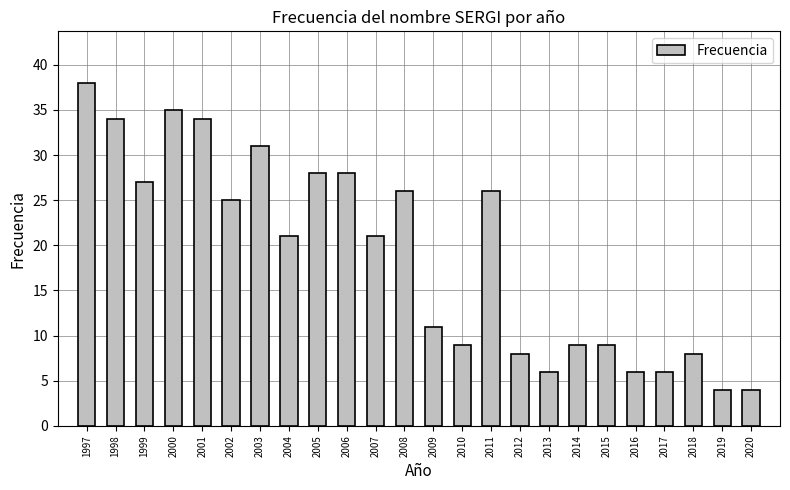

Reading left to right, what are all the values shown in this chart?

38	34	27	35	34	25	31	21	28	28	21	26	11	9	26	8	6	9	9	6	6	8	4	4